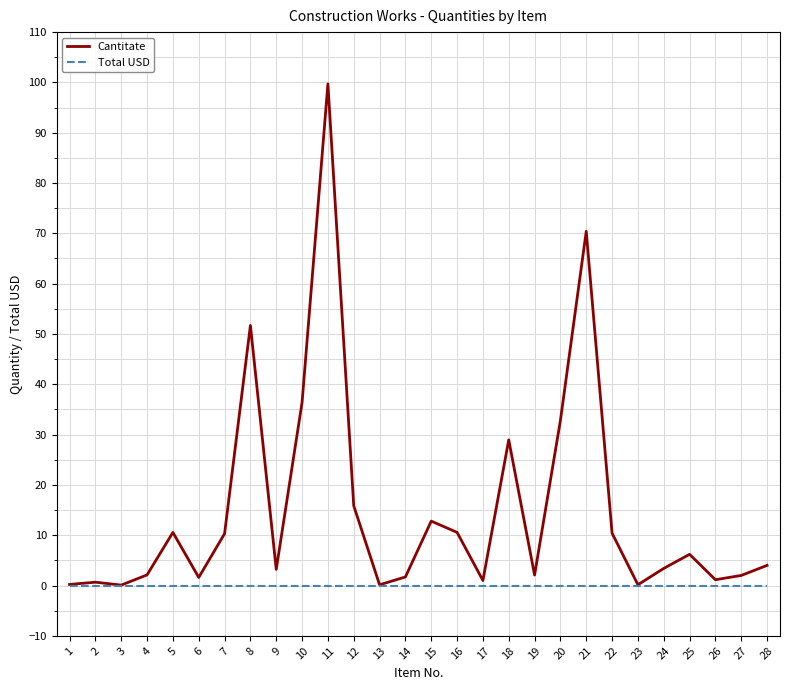

How many lines are shown in the chart?

2